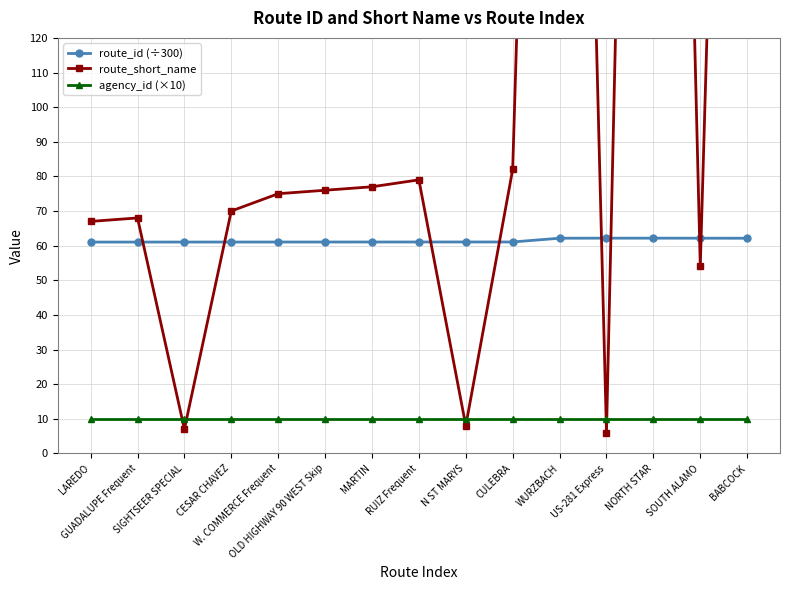

List the labels in order of route_id (÷300) value, largest first.

NORTH STAR, US-281 Express, SOUTH ALAMO, WURZBACH, BABCOCK, CULEBRA, N ST MARYS, RUIZ Frequent, MARTIN, OLD HIGHWAY 90 WEST Skip, W. COMMERCE Frequent, CESAR CHAVEZ, SIGHTSEER SPECIAL, GUADALUPE Frequent, LAREDO